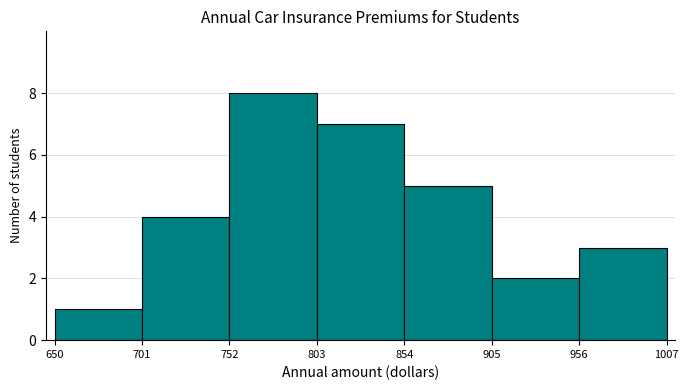

Reading left to right, transcribe this chart: for each bar, give the range it covers on the x-axis and its height. The values are not printed on the chart, so give them approximately, as read against the axis.

650 to 701: 1
701 to 752: 4
752 to 803: 8
803 to 854: 7
854 to 905: 5
905 to 956: 2
956 to 1007: 3